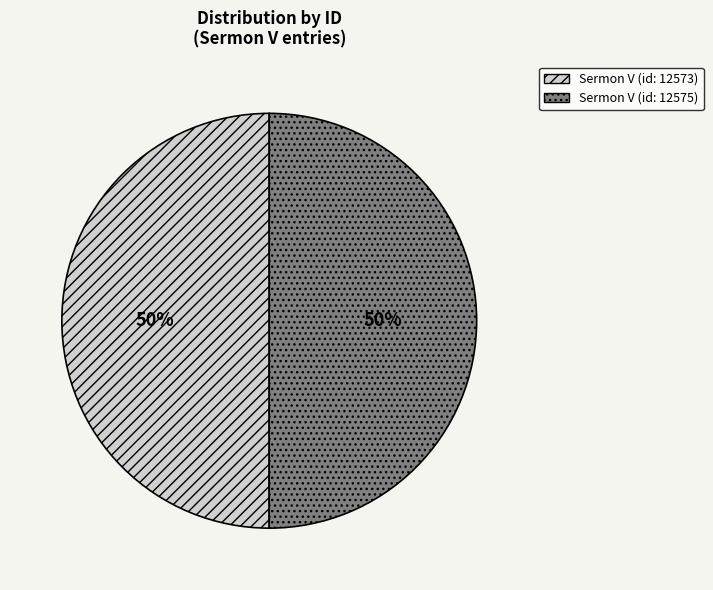

Count the number of slices in the pie.

2